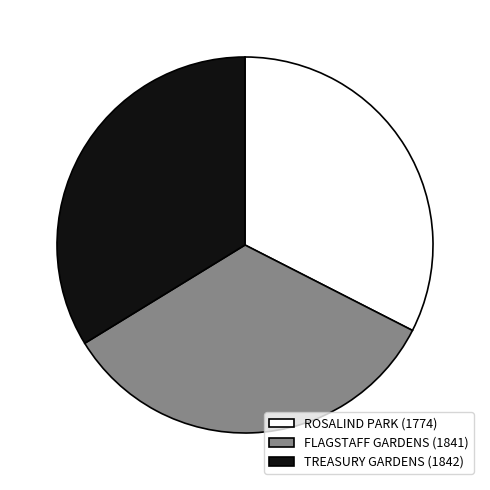

Which slice is the smallest?

ROSALIND PARK